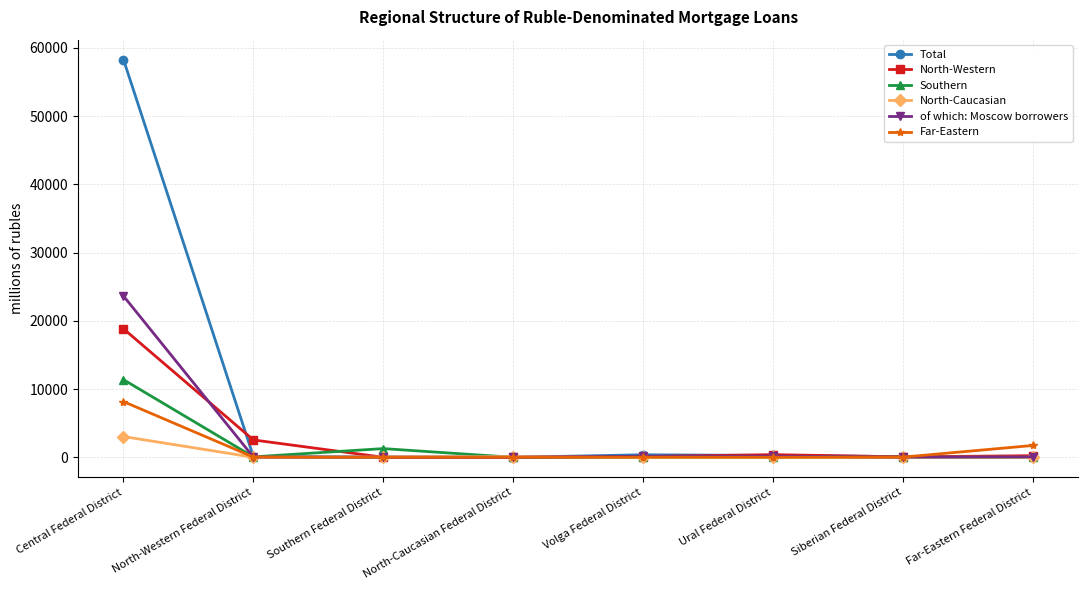

Which series has the largest total across all categories?

Total